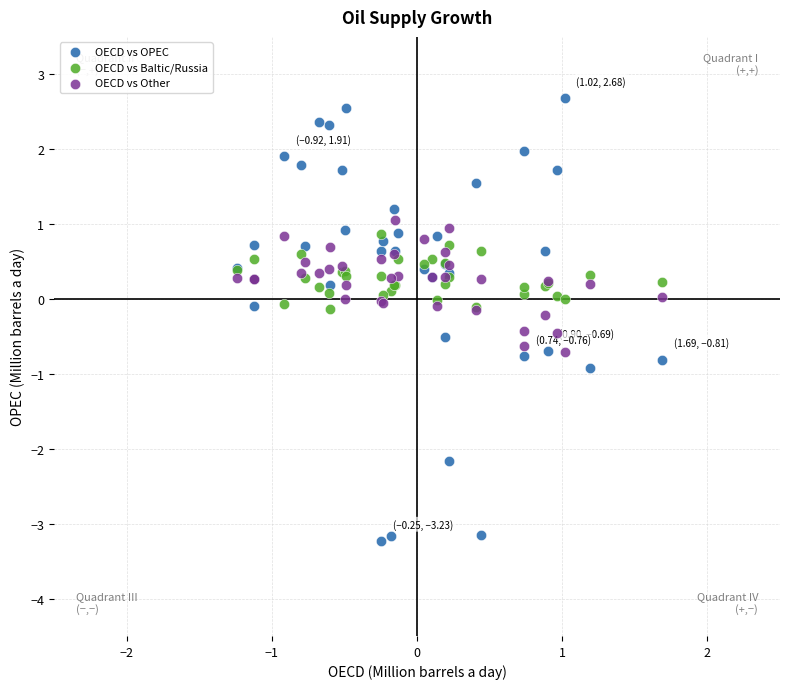

Which series has the widest spread of Y values?

OECD vs OPEC